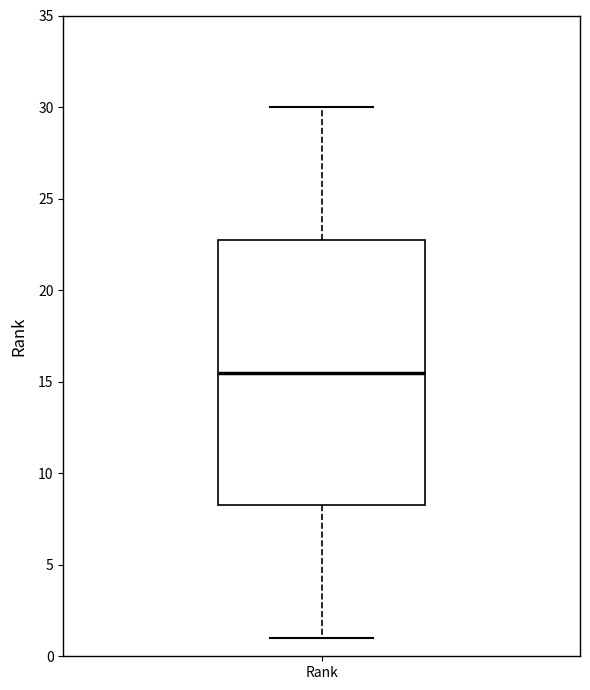

Read this box plot against the y-axis: the position of the median line, the range covered by the box, and the ends of both whiskers. The values are not printed on the chart, so give them approximately, as read against the axis.

median 15.5, box 8.5 to 23.0, whiskers 1.0 to 30.0